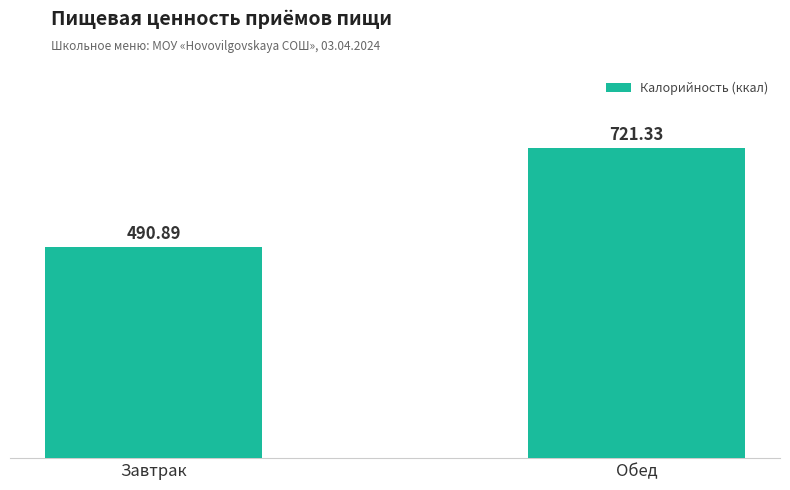

What is the greatest value displayed?

721.3